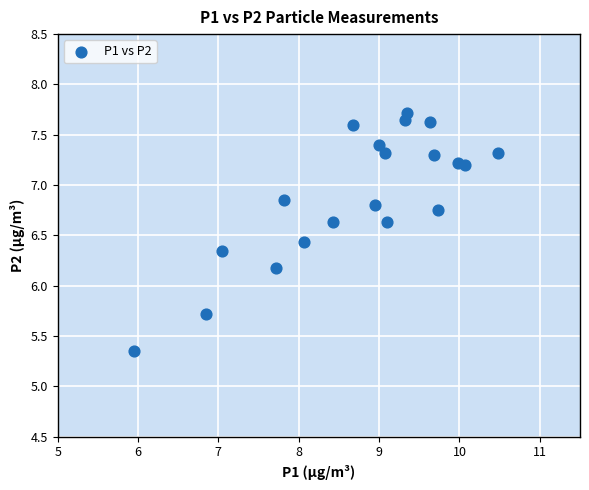

What Y value in the scatter plot is closest to 6?

6.2